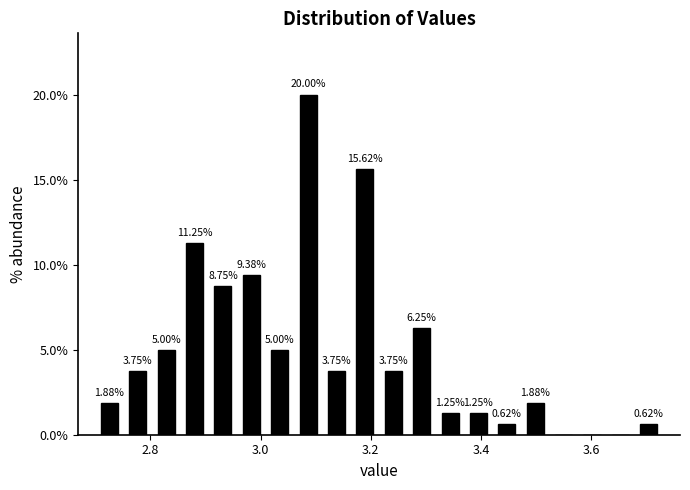

Around what value on the x-axis is the tallest bar? Give the approximate position of its centre, as read against the axis.

3.08